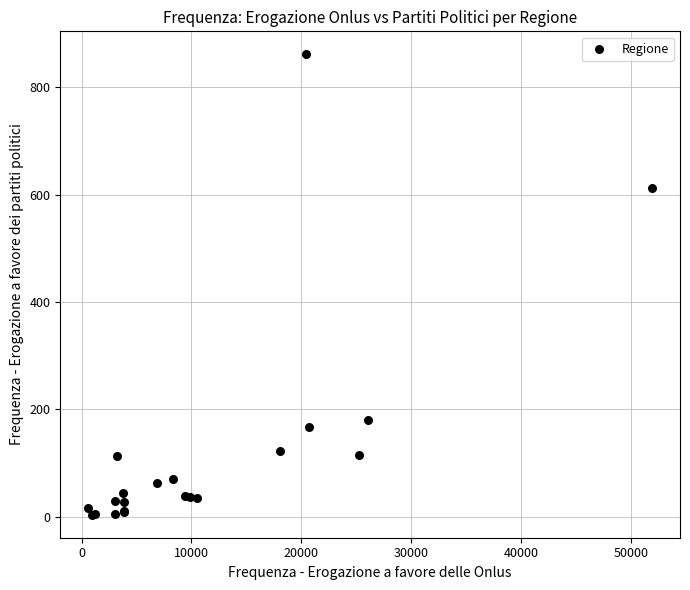

What Y value in the scatter plot is closest to 432?

613